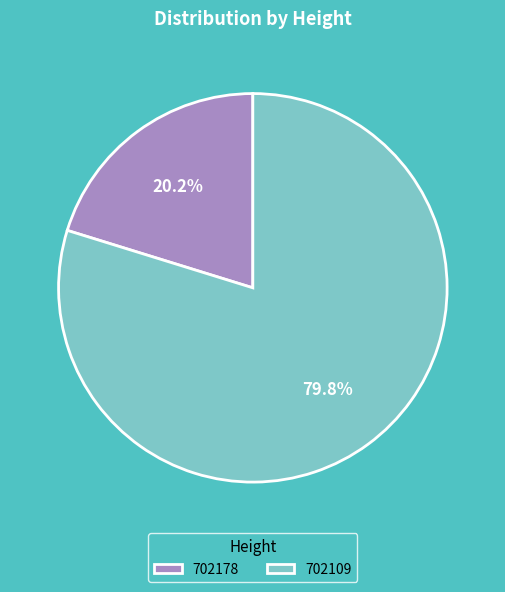

To the nearest percent, what is the average slice percentage?

50%